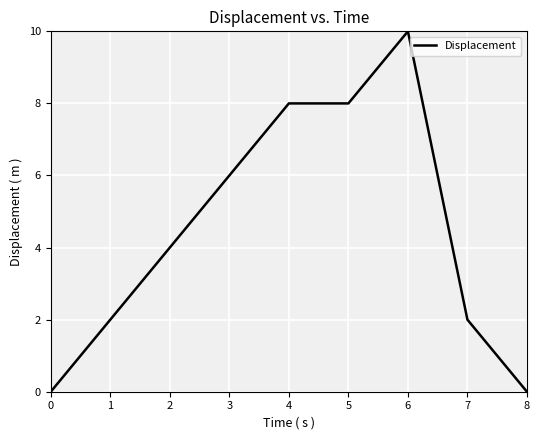

What is the greatest value displayed?

10